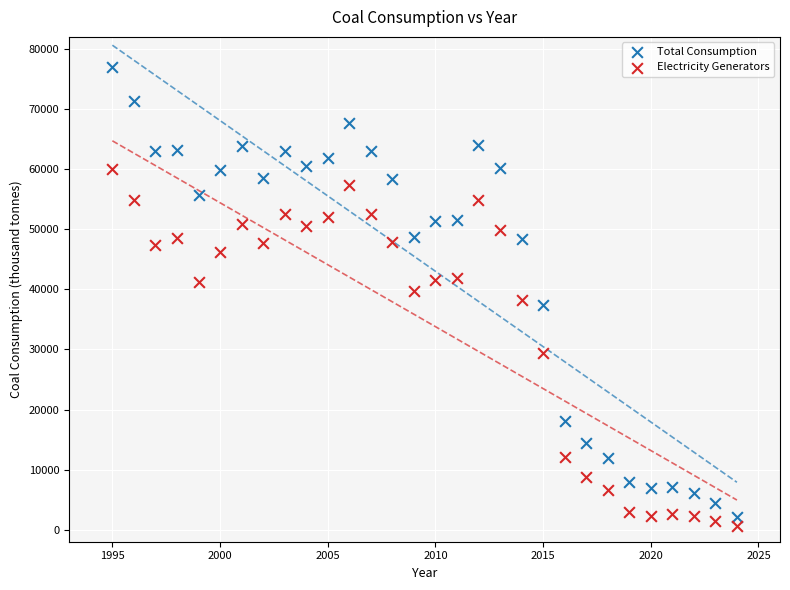

In the Electricity Generators series, what Y value is closest to 30345?

29329.7